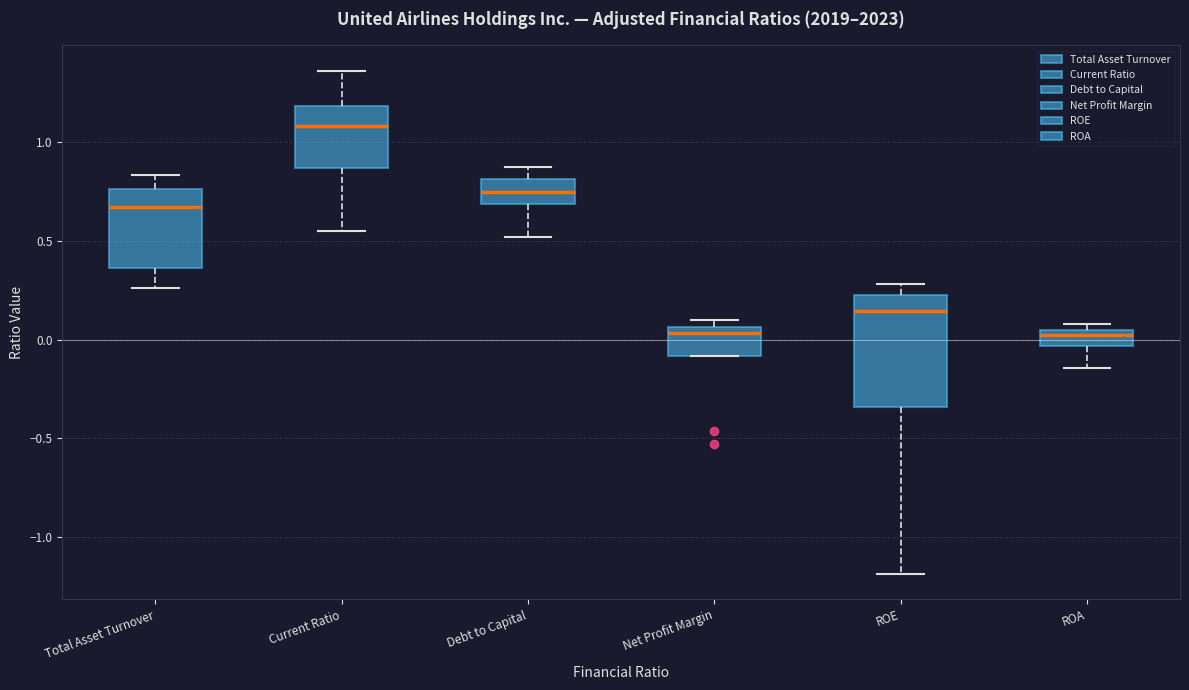

Comparing the boxes themselves (not the whiskers), which one is the tallest?

ROE